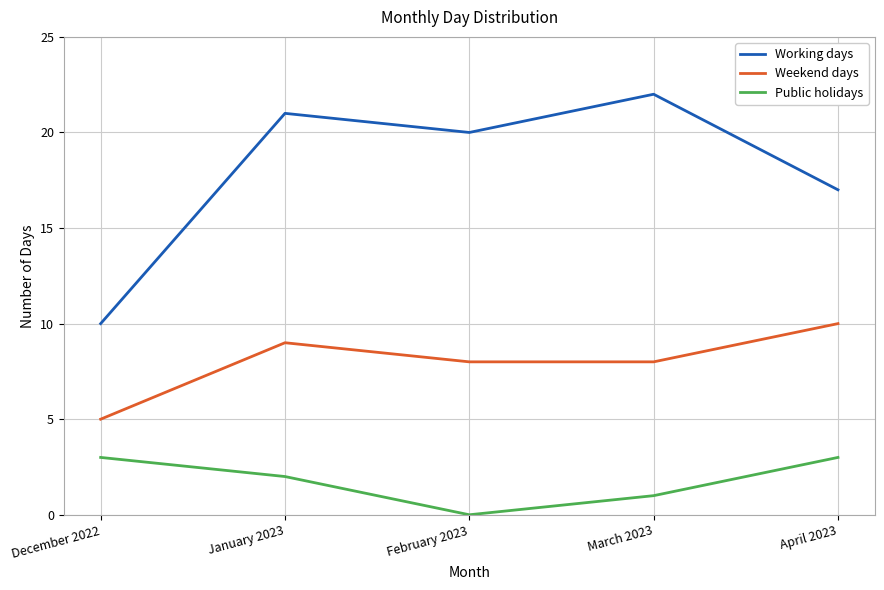

What is the greatest value displayed?

22